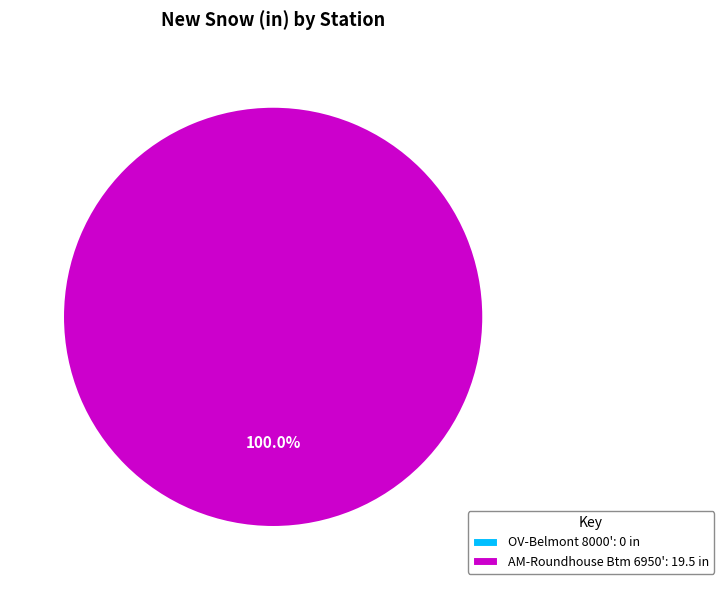

Does any single category account for the majority?

Yes